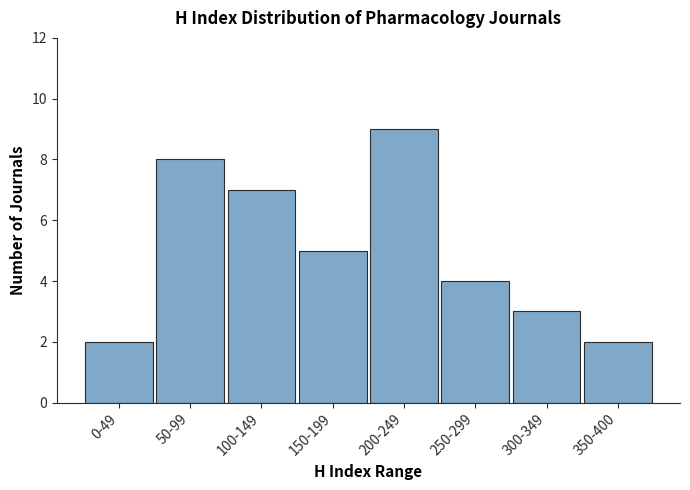

Reading left to right, what are all the values shown in this chart?

0-49=2	50-99=8	100-149=7	150-199=5	200-249=9	250-299=4	300-349=3	350-400=2